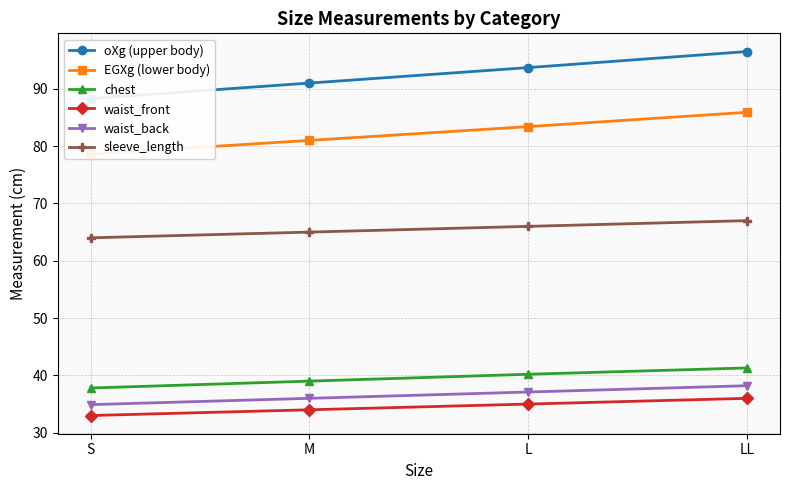

At L, list the series in order from largest to smallest.

oXg (upper body), EGXg (lower body), sleeve_length, chest, waist_back, waist_front